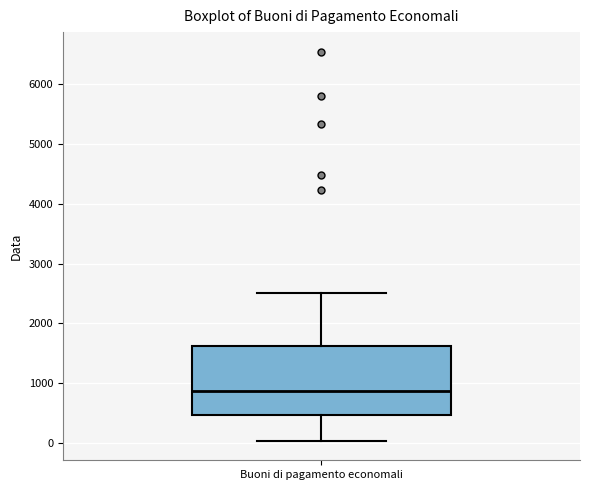

Read this box plot against the y-axis: the position of the median line, the range covered by the box, and the ends of both whiskers. The values are not printed on the chart, so give them approximately, as read against the axis.

median 900, box 500 to 1600, whiskers 0 to 2500